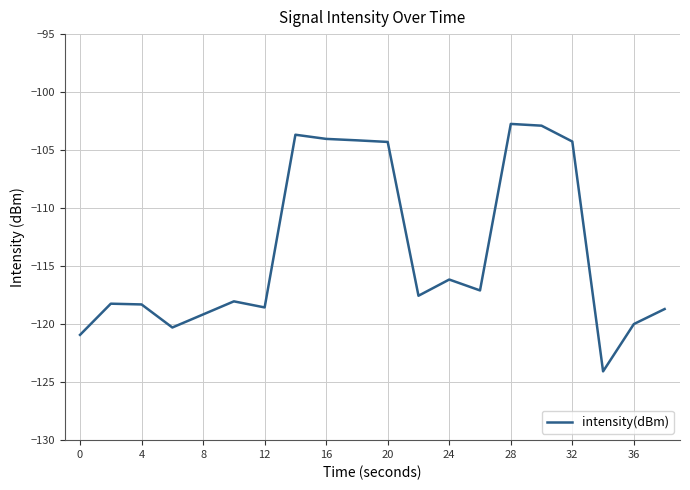

What is the smallest value displayed?

-124.1